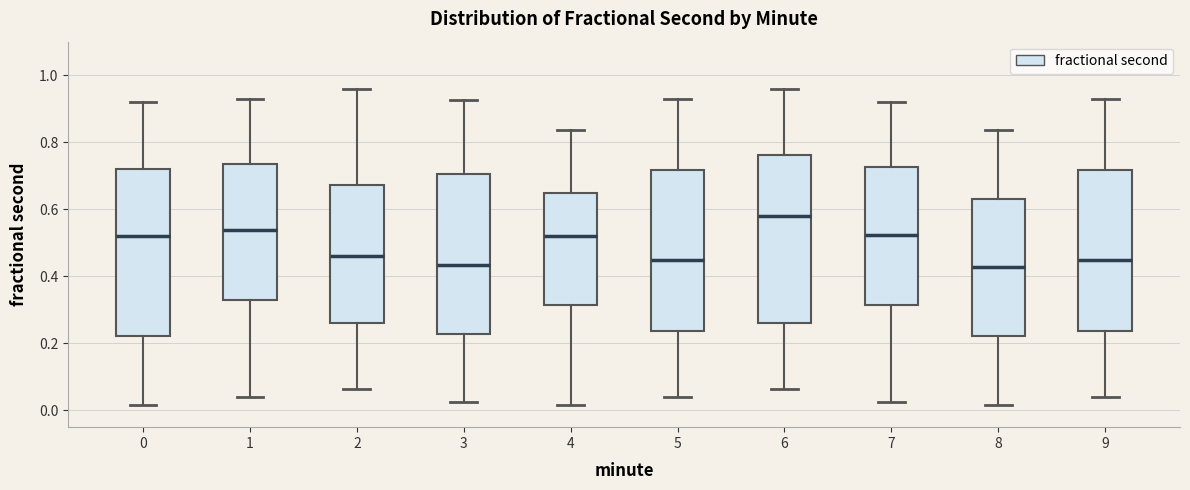

Reading left to right, transcribe this box plot: for each box, give where its median line is, the range the box spans, and where its two whiskers end, as read against the y-axis. The values are not printed on the chart, so give them approximately, as read against the axis.

0: median 0.52, box 0.22 to 0.72, whiskers 0.02 to 0.92
1: median 0.54, box 0.34 to 0.74, whiskers 0.04 to 0.94
2: median 0.46, box 0.26 to 0.68, whiskers 0.06 to 0.96
3: median 0.44, box 0.22 to 0.70, whiskers 0.02 to 0.92
4: median 0.52, box 0.32 to 0.64, whiskers 0.02 to 0.84
5: median 0.44, box 0.24 to 0.72, whiskers 0.04 to 0.94
6: median 0.58, box 0.26 to 0.76, whiskers 0.06 to 0.96
7: median 0.52, box 0.32 to 0.72, whiskers 0.02 to 0.92
8: median 0.42, box 0.22 to 0.64, whiskers 0.02 to 0.84
9: median 0.44, box 0.24 to 0.72, whiskers 0.04 to 0.94